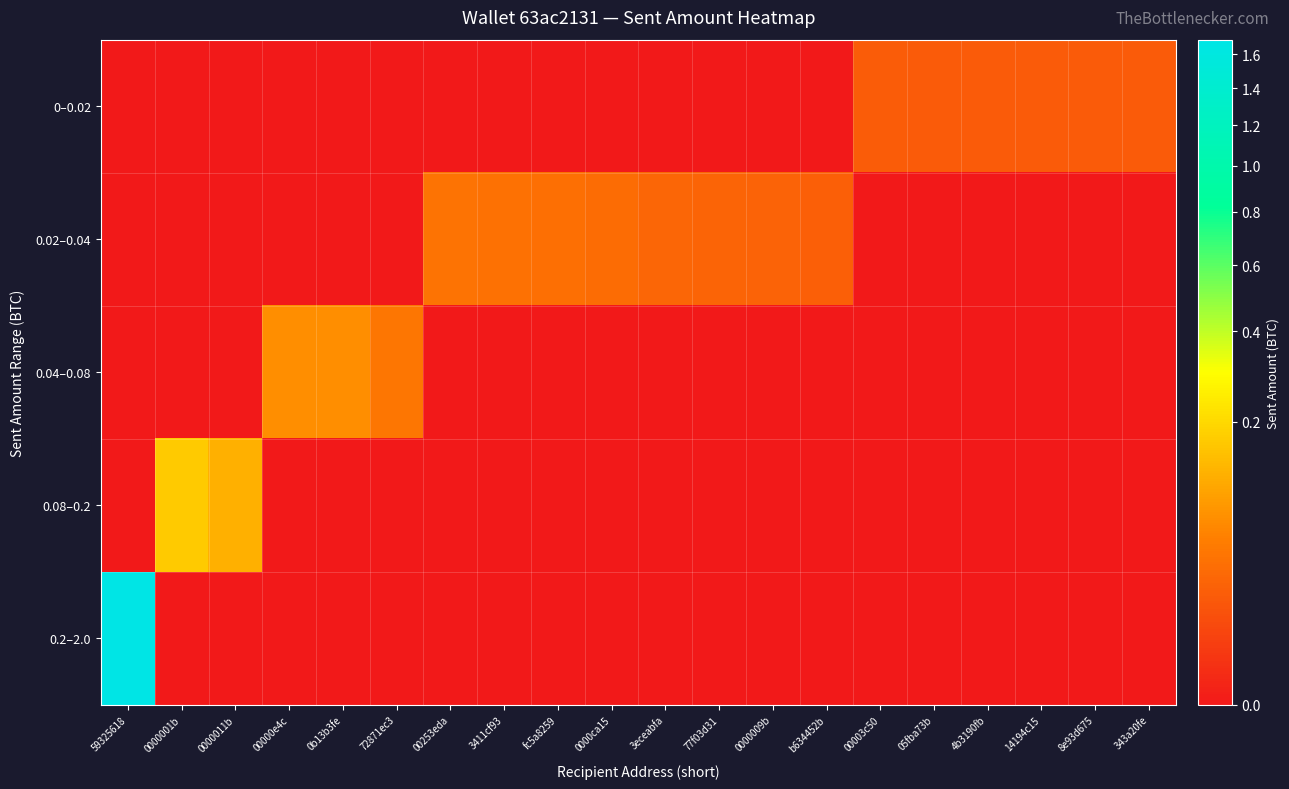

Which series has the largest total across all categories?

0.2–2.0